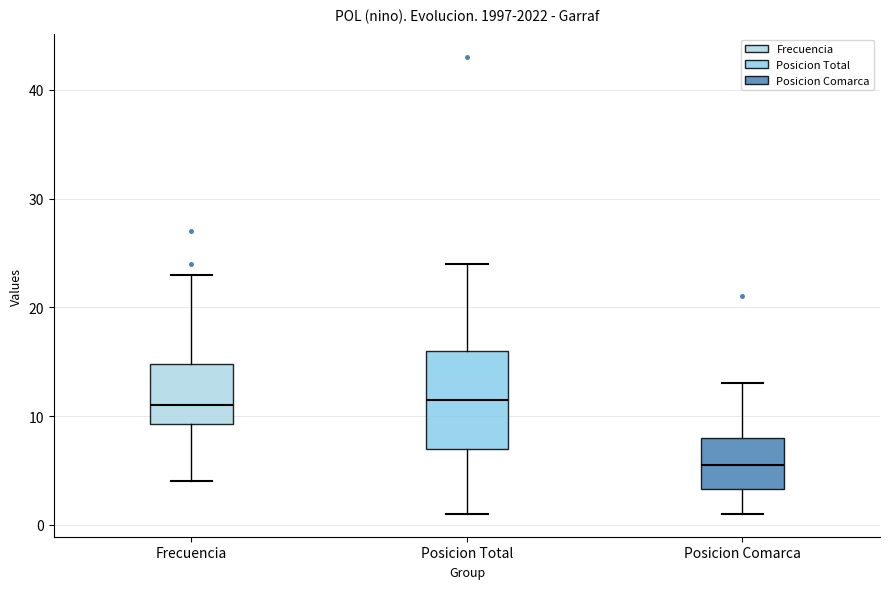

Reading left to right, read every box against the y-axis: the position of its median line, the range the box covers, and the ends of its whiskers. The values are not printed on the chart, so give them approximately, as read against the axis.

Frecuencia: median 11, box 9 to 15, whiskers 4 to 23
Posicion Total: median 12, box 7 to 16, whiskers 1 to 24
Posicion Comarca: median 6, box 3 to 8, whiskers 1 to 13